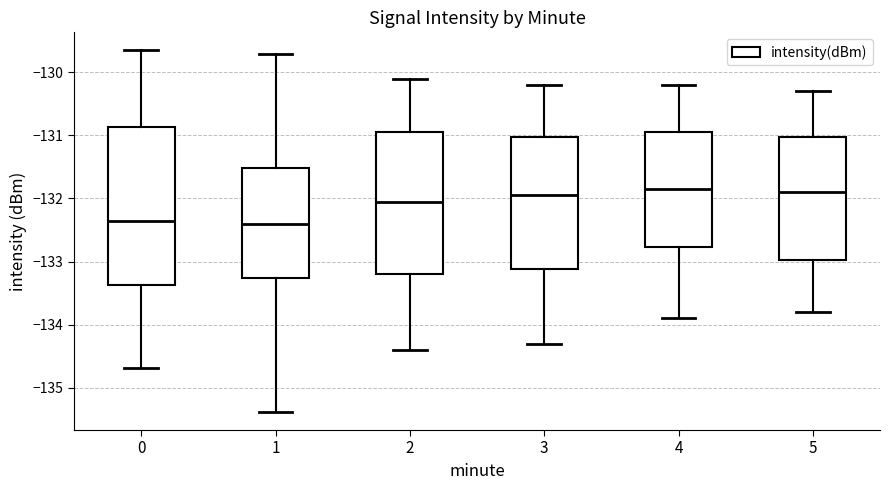

Reading left to right, transcribe this box plot: for each box, give where its median line is, the range the box spans, and where its two whiskers end, as read against the y-axis. The values are not printed on the chart, so give them approximately, as read against the axis.

0: median -132.4, box -133.4 to -130.9, whiskers -134.7 to -129.7
1: median -132.4, box -133.3 to -131.5, whiskers -135.4 to -129.7
2: median -132.0, box -133.2 to -130.9, whiskers -134.4 to -130.1
3: median -131.9, box -133.1 to -131.0, whiskers -134.3 to -130.2
4: median -131.8, box -132.8 to -130.9, whiskers -133.9 to -130.2
5: median -131.9, box -133.0 to -131.0, whiskers -133.8 to -130.3